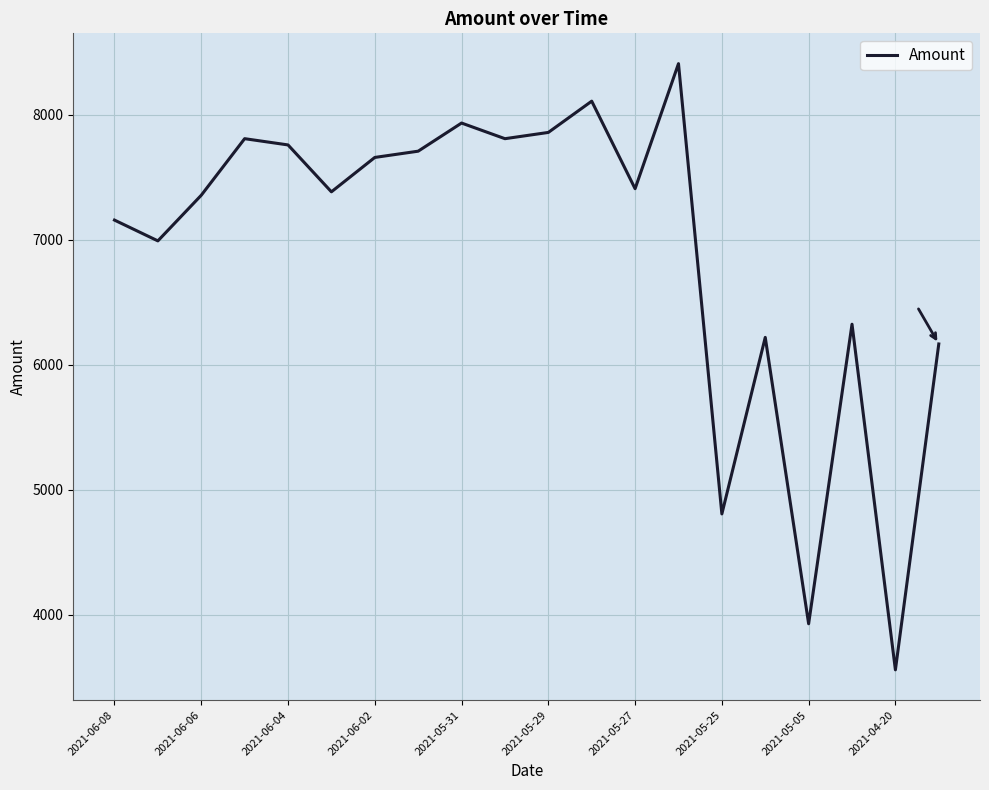

What is the difference between the maximum and minimum values?

4852.8